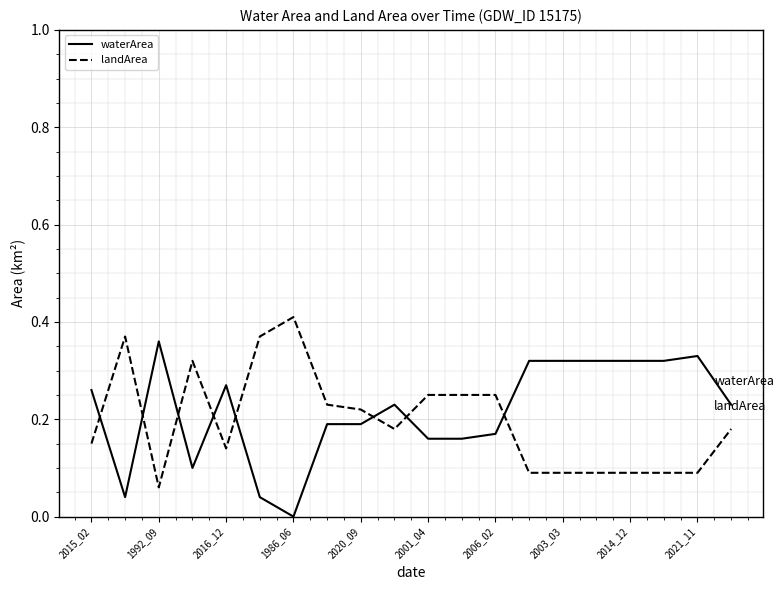

Rank the series by their maximum value, from lowest to highest.

waterArea, landArea